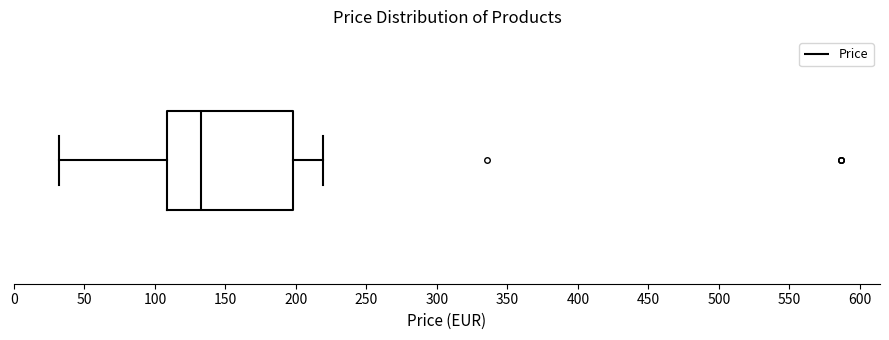

Where does the right whisker of the box end on the x-axis? The values are not printed on the chart, so give them approximately, as read against the axis.

220